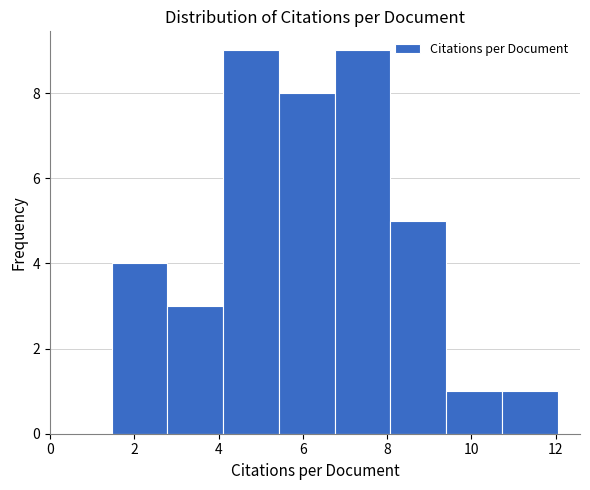

Reading left to right, transcribe this chart: for each bar, give the range it covers on the x-axis and its height. Neither the bar edges nor the heights are printed on the chart, so give them approximately, as read against the axes.

1.4 to 2.8: 4
2.8 to 4.2: 3
4.2 to 5.4: 9
5.4 to 6.8: 8
6.8 to 8.0: 9
8.0 to 9.4: 5
9.4 to 10.8: 1
10.8 to 12.0: 1